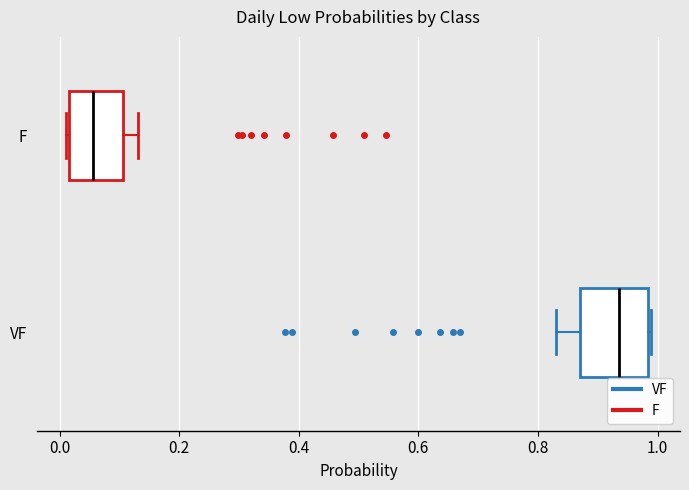

Reading bottom to top, read every box against the x-axis: the position of its median line, the range the box covers, and the ends of its whiskers. The values are not printed on the chart, so give them approximately, as read against the axis.

VF: median 0.94, box 0.88 to 0.98, whiskers 0.82 to 0.98
F: median 0.06, box 0.02 to 0.10, whiskers 0.02 to 0.14